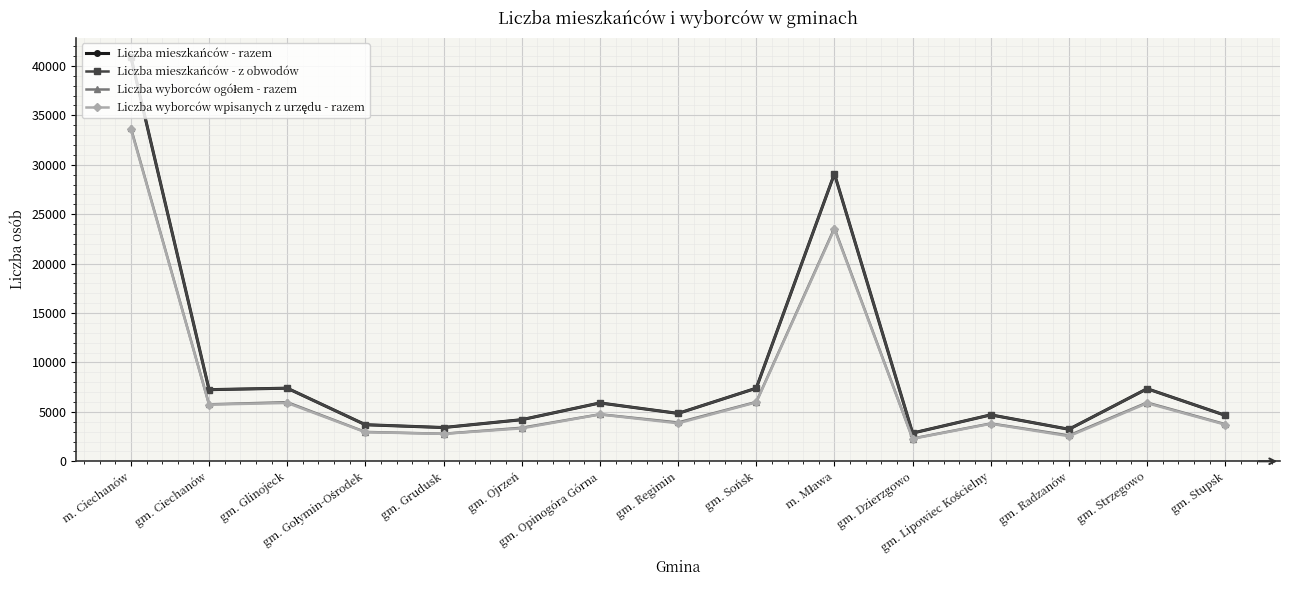

At which label does Liczba mieszkańców - z obwodów first exceed 4843?

m. Ciechanów